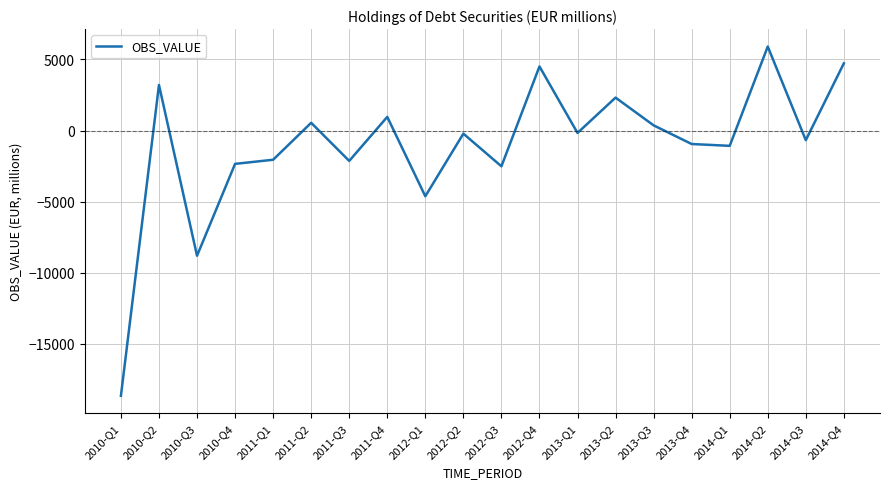

What is the difference between the values at 2014-Q2 and 2010-Q2?

2701.5